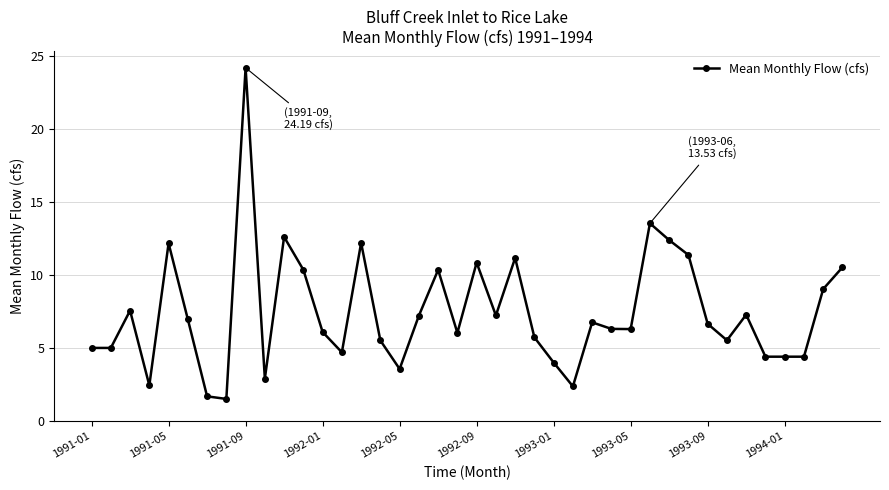

What is the value of the 9th point from the left?

24.2